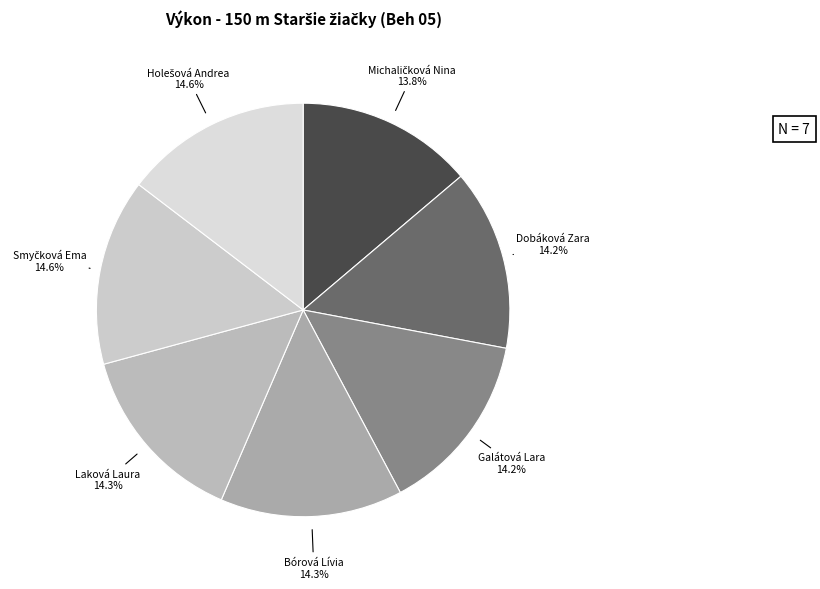

Does Dobáková Zara account for over 50% of the chart?

No